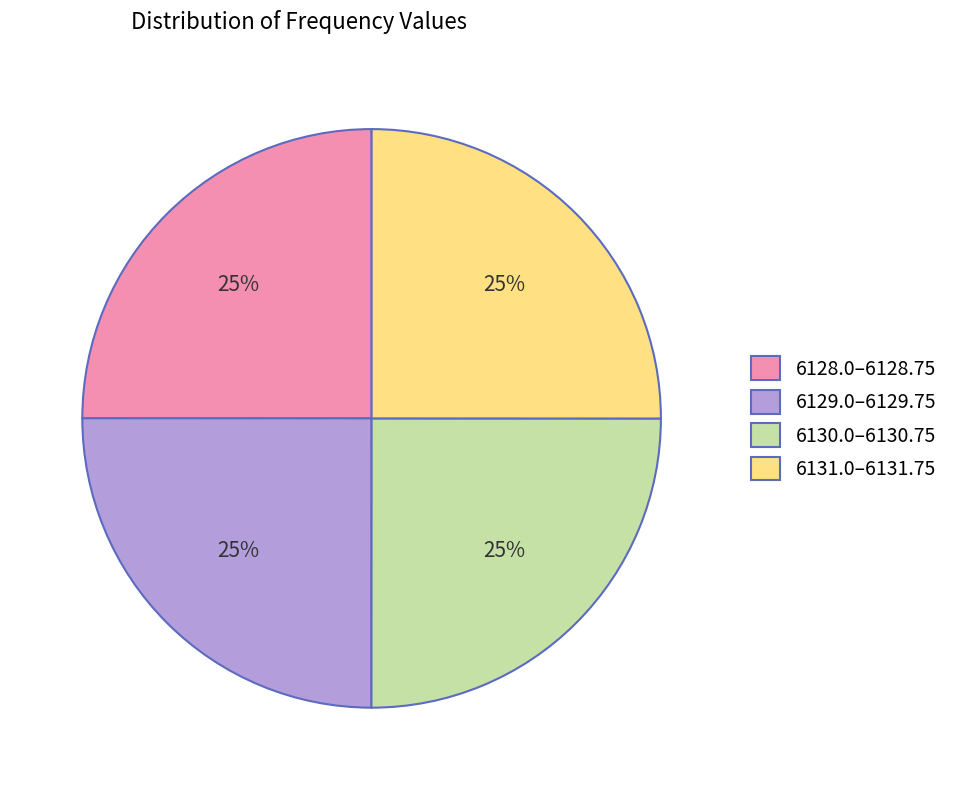

Is 6128.0–6128.75 the majority of the pie?

No